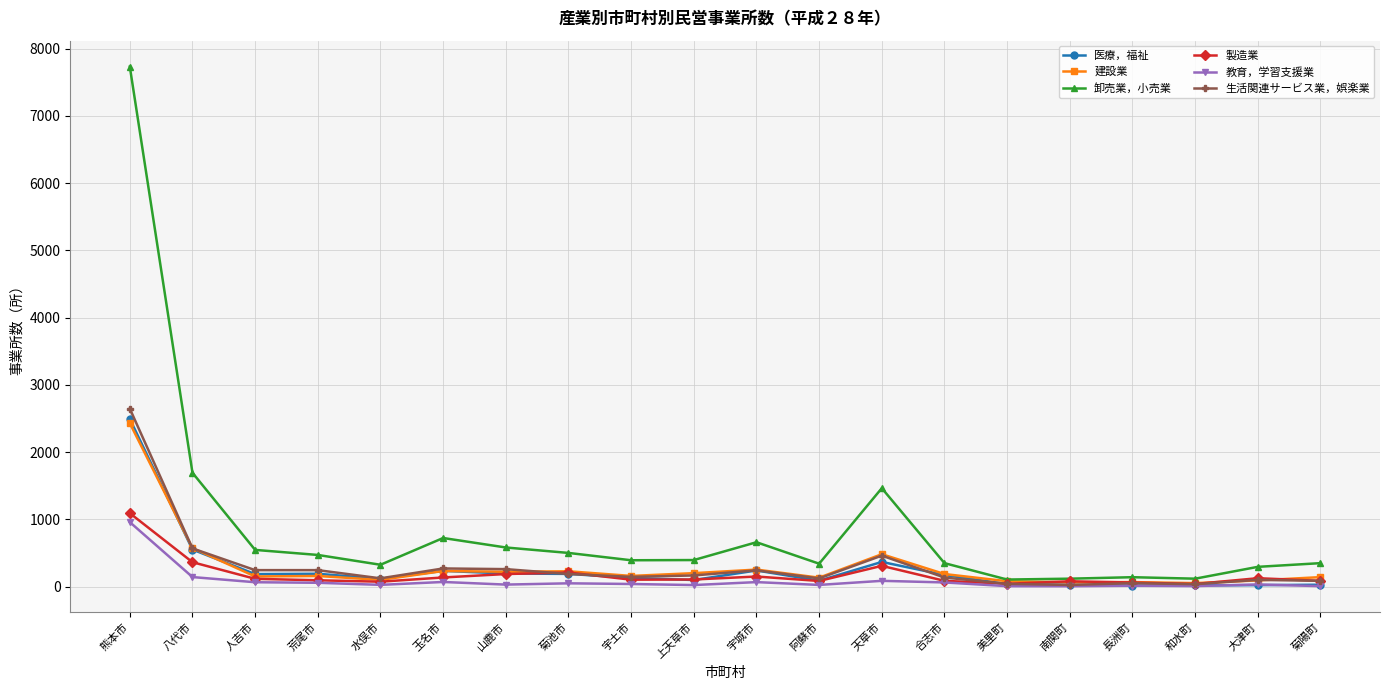

At which category is the sum across all series the highest?

熊本市